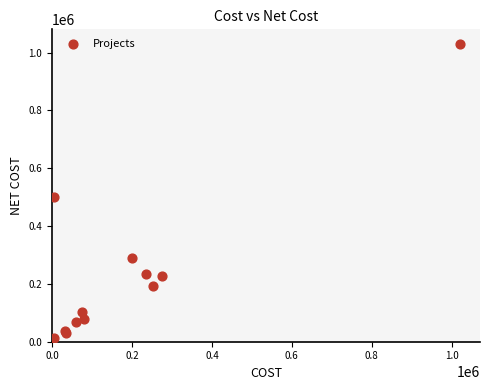

What Y value in the scatter plot is closest to 521205?

502300.1